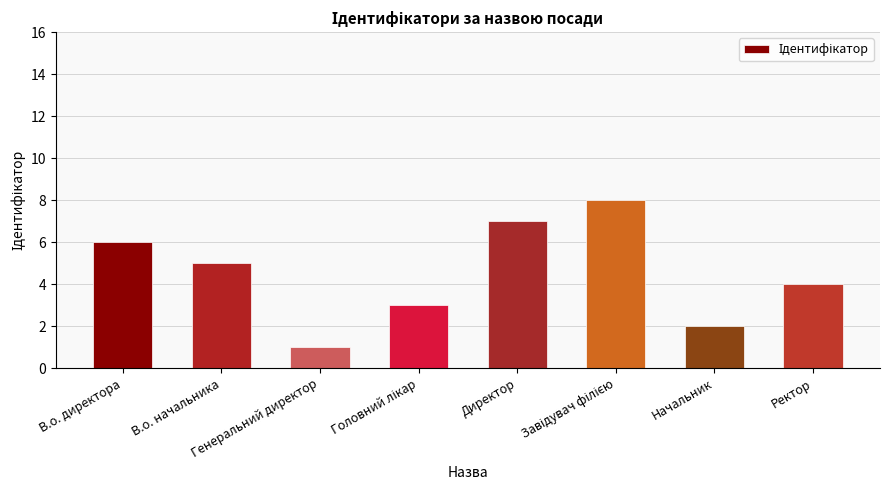

What is the greatest value displayed?

8